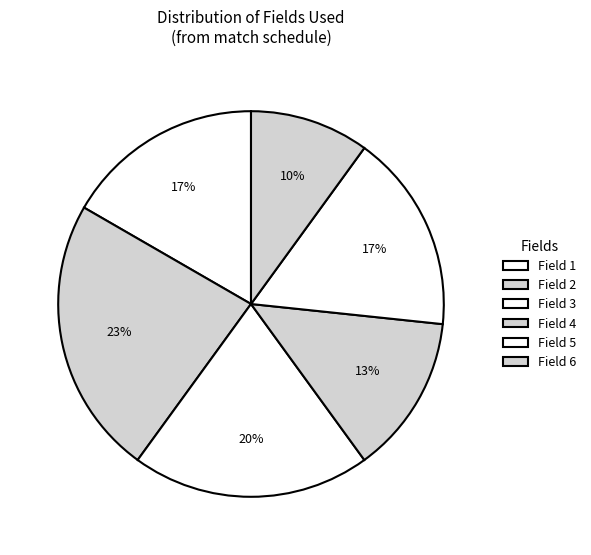

To the nearest percent, what percentage of the pie is Field 5?

17%